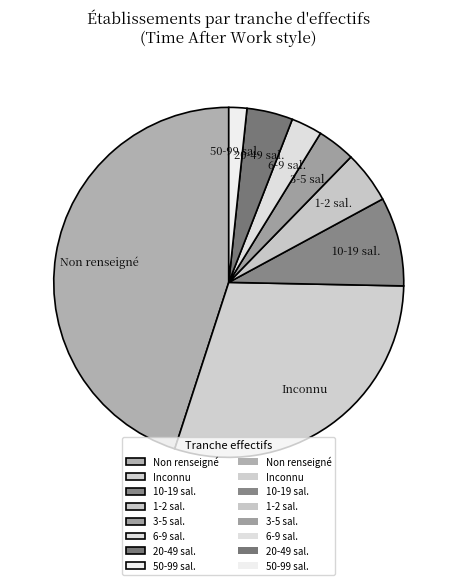

Rank the categories by value from highest to lowest.

Non renseigné, Inconnu, 10-19 sal., 1-2 sal., 20-49 sal., 3-5 sal., 6-9 sal., 50-99 sal.